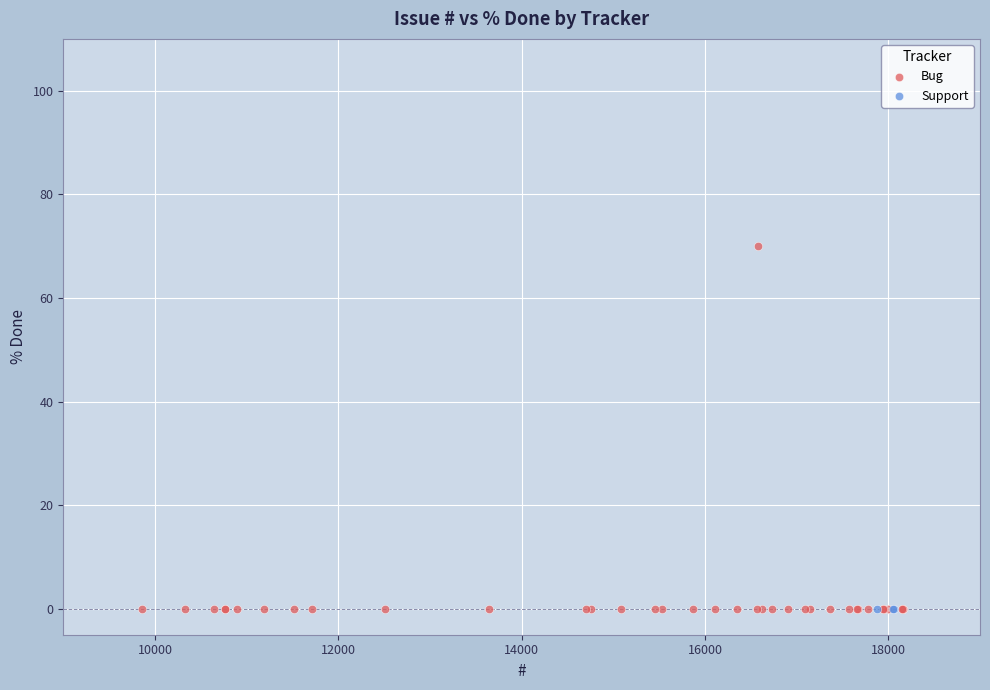

Which series contains the highest Y value?

Bug